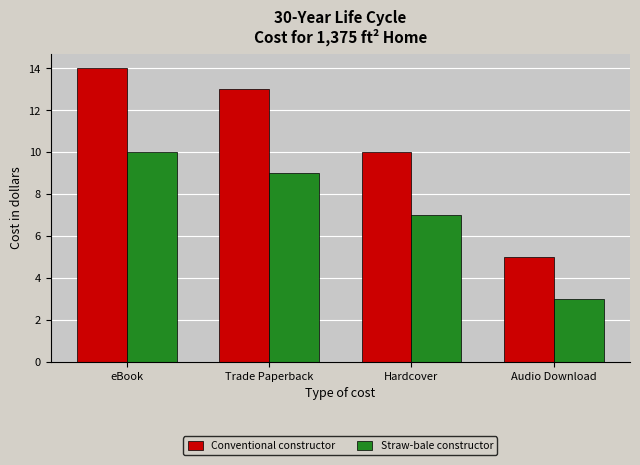

What is the spread (max minus min) of values at Audio Download?

2